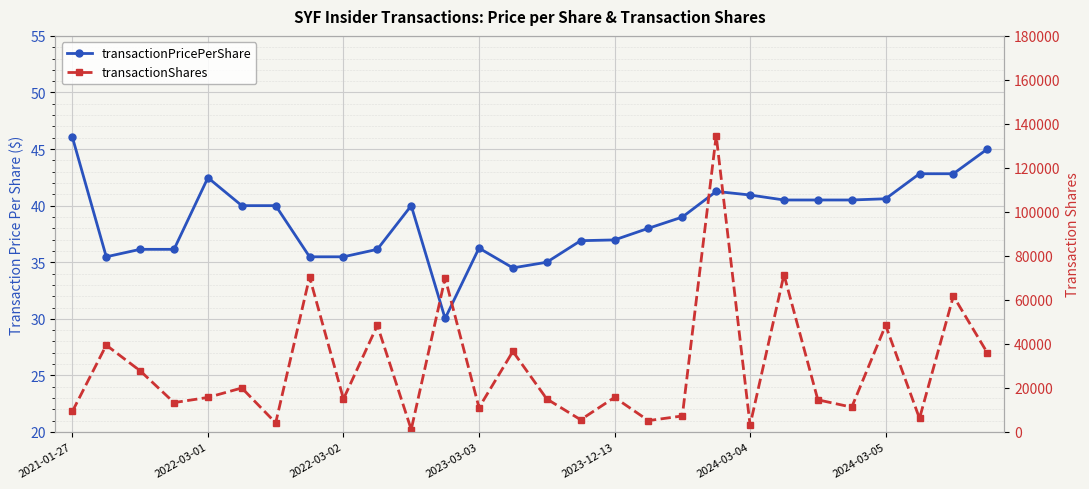

Which series changed the most between 9 and 17?

transactionShares